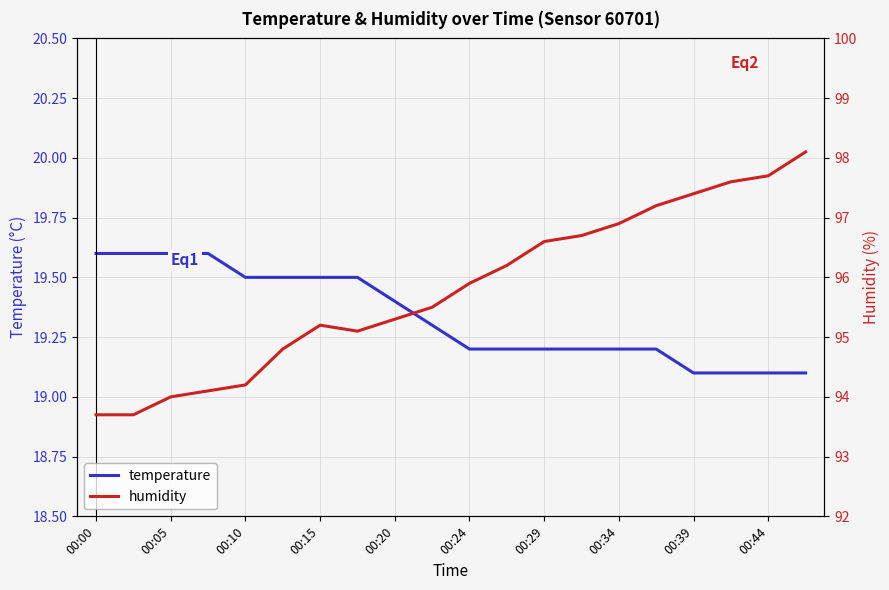

At which label does temperature reach its peak?

00:00